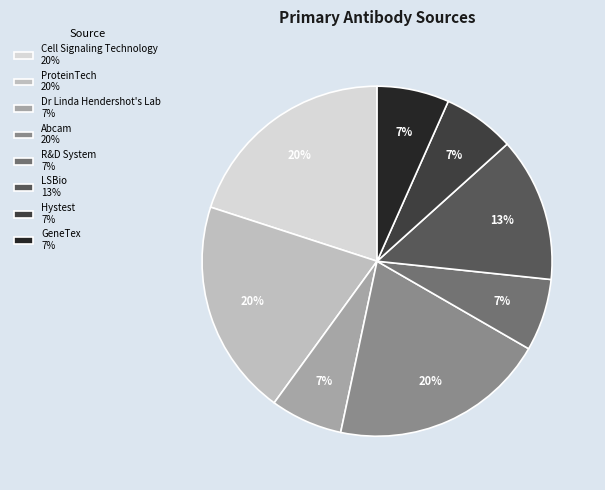

The GeneTex slice represents 15% of the pie. True or false?

False